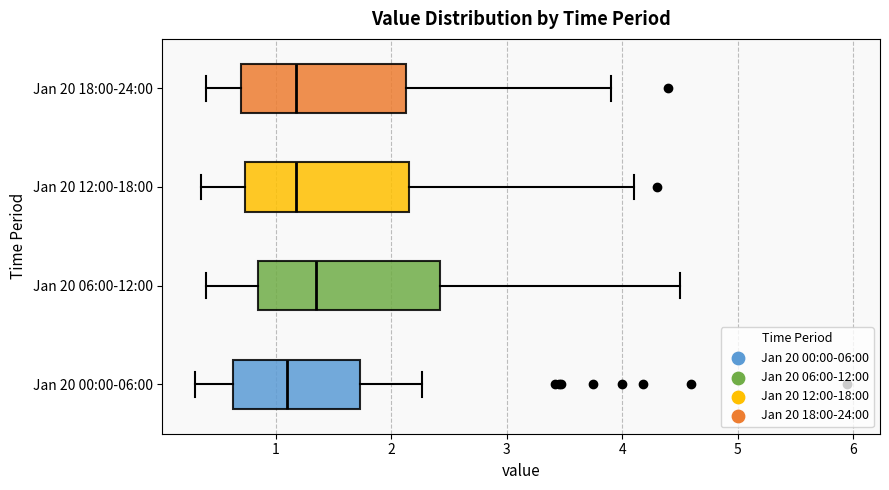

Reading bottom to top, read every box against the x-axis: the position of its median line, the range the box covers, and the ends of its whiskers. The values are not printed on the chart, so give them approximately, as read against the axis.

Jan 20 00:00-06:00: median 1.1, box 0.6 to 1.7, whiskers 0.3 to 2.3
Jan 20 06:00-12:00: median 1.4, box 0.9 to 2.4, whiskers 0.4 to 4.5
Jan 20 12:00-18:00: median 1.2, box 0.7 to 2.2, whiskers 0.4 to 4.1
Jan 20 18:00-24:00: median 1.2, box 0.7 to 2.1, whiskers 0.4 to 3.9